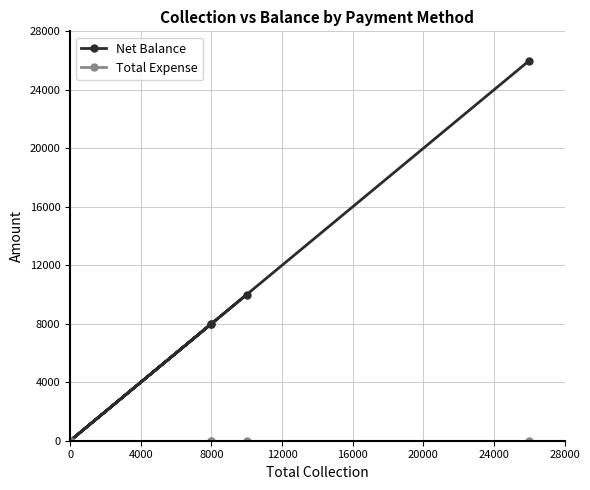

True or false: Net Balance and Total Expense cross at least once.

False